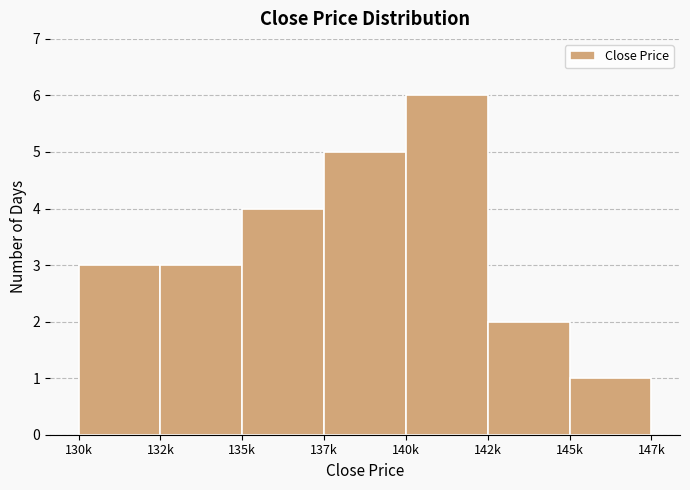

Reading left to right, transcribe all the data shown in this chart.

3	3	4	5	6	2	1